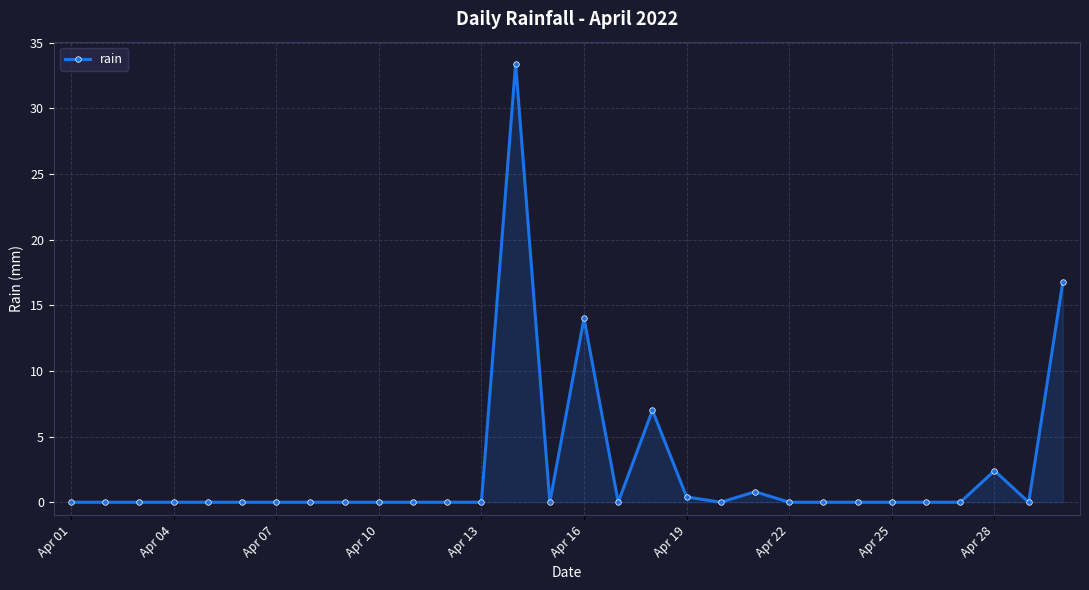

What is the greatest value displayed?

33.4